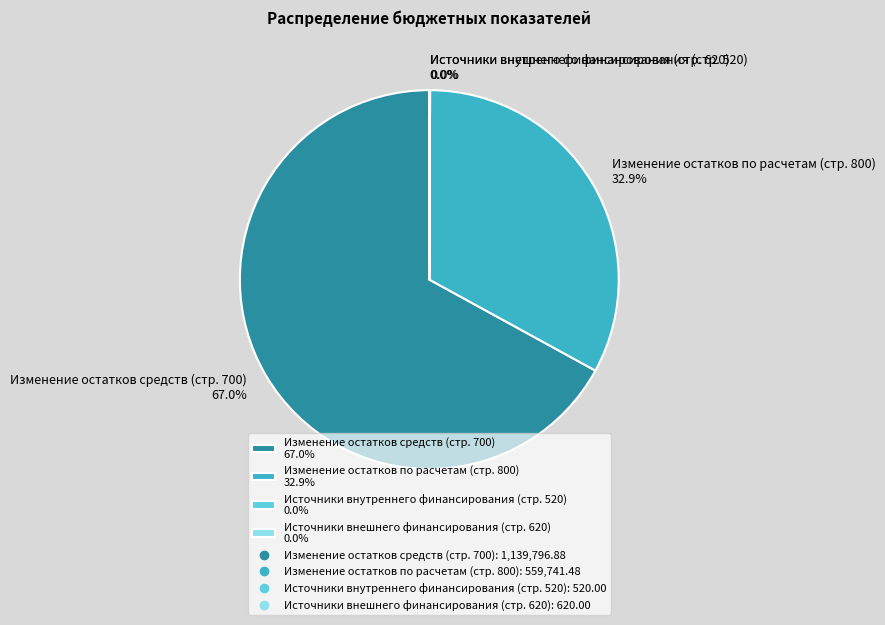

Is Изменение остатков по расчетам (стр. 800) 32.9% the majority of the pie?

No